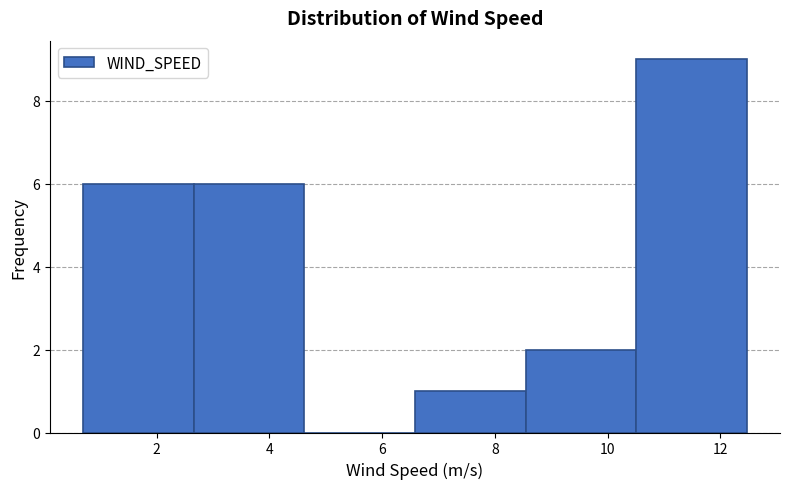

What is the height of the bar covering 10.6 to 12.4 on the x-axis? Neither the bar edges nor the heights are printed on the chart, so give them approximately, as read against the axes.

9